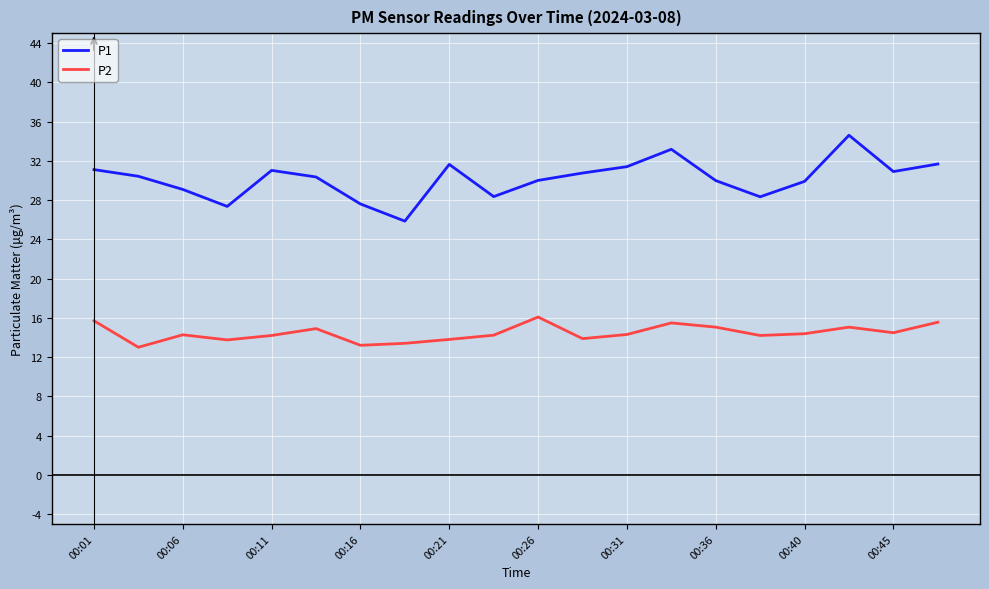

Does the chart have visible grid lines?

Yes